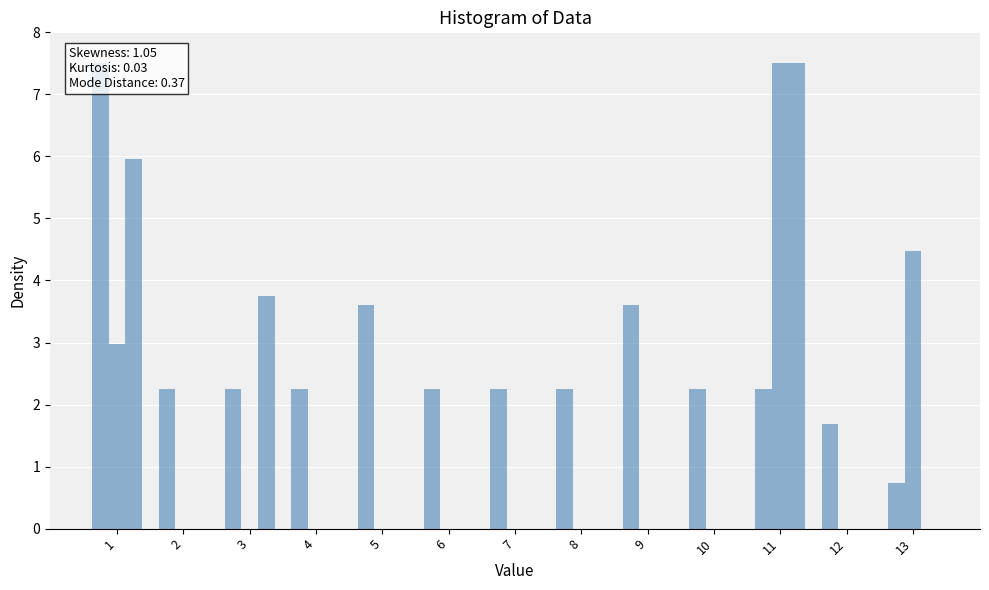

Is it true that VIÁTICOS NACIONALES equals 3.6 at 9?

True